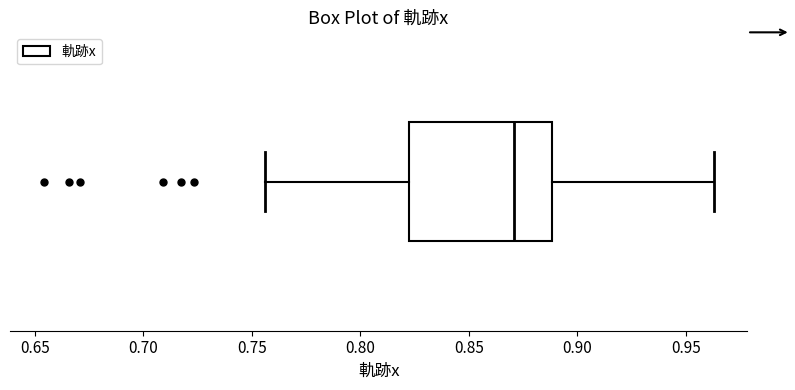

Where does the right whisker of the box end on the x-axis? The values are not printed on the chart, so give them approximately, as read against the axis.

0.965